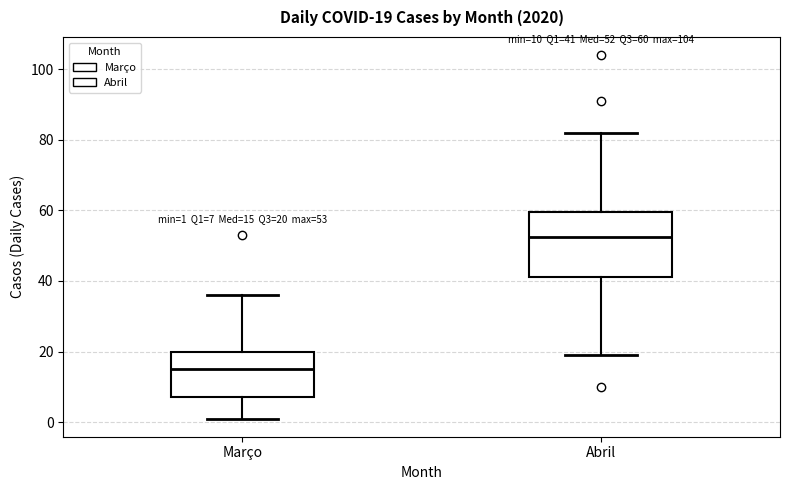

Which box is the tallest, from its lower edge to its upper edge?

Abril